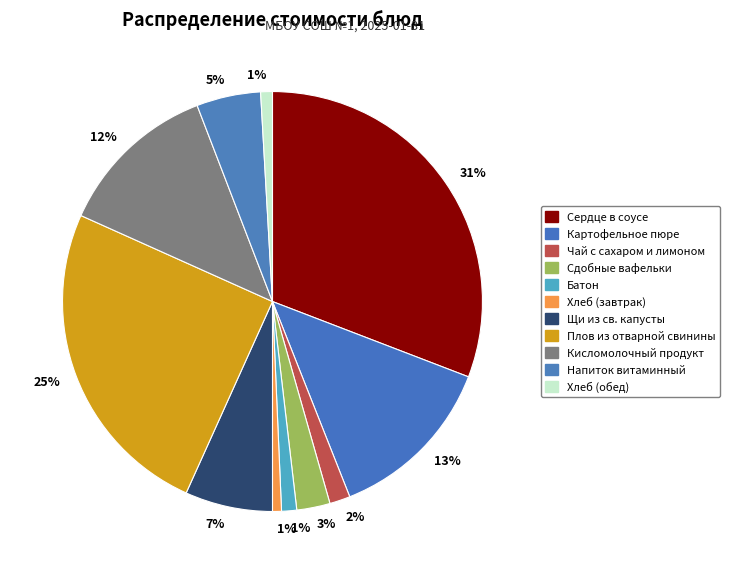

Between Сердце в соусе and Напиток витаминный, which is larger?

Сердце в соусе